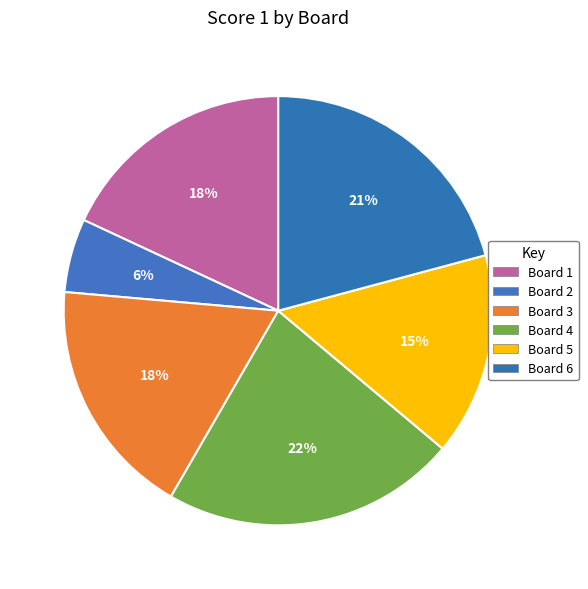

Is it true that Board 4 is 22% of the pie?

True